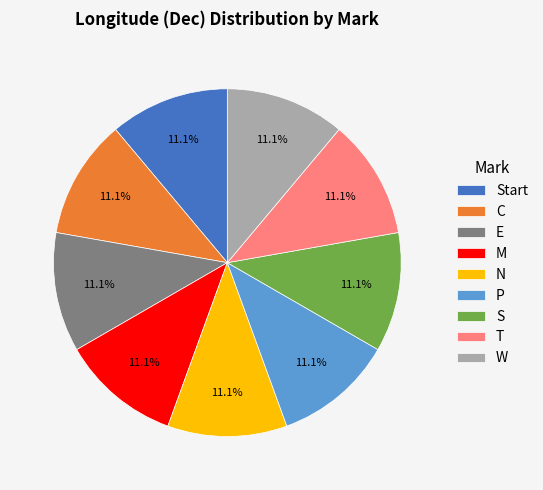

What is the total percentage of S and W?

22.2%